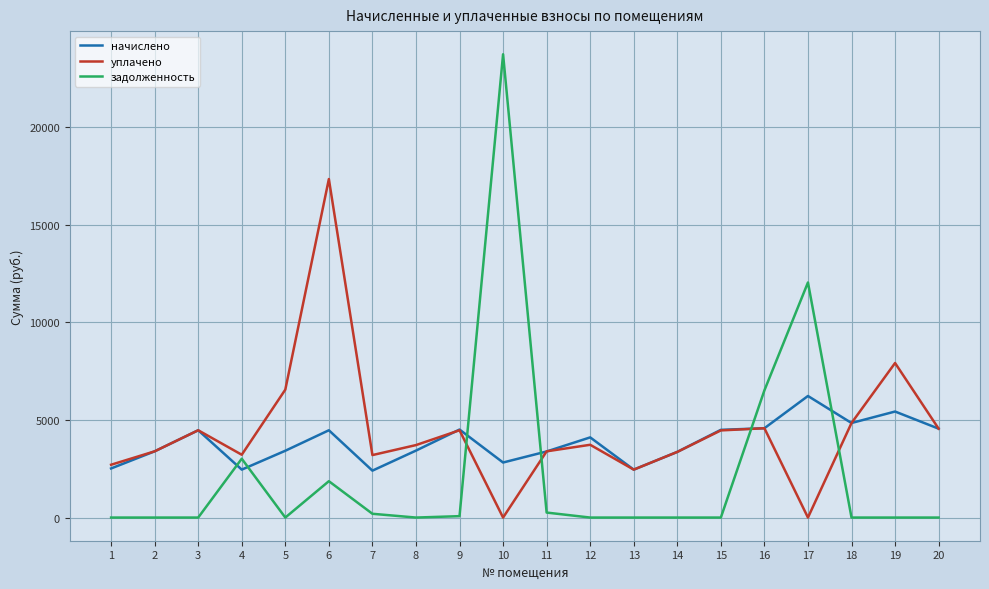

What is the spread (max minus min) of values at 8?

3712.6